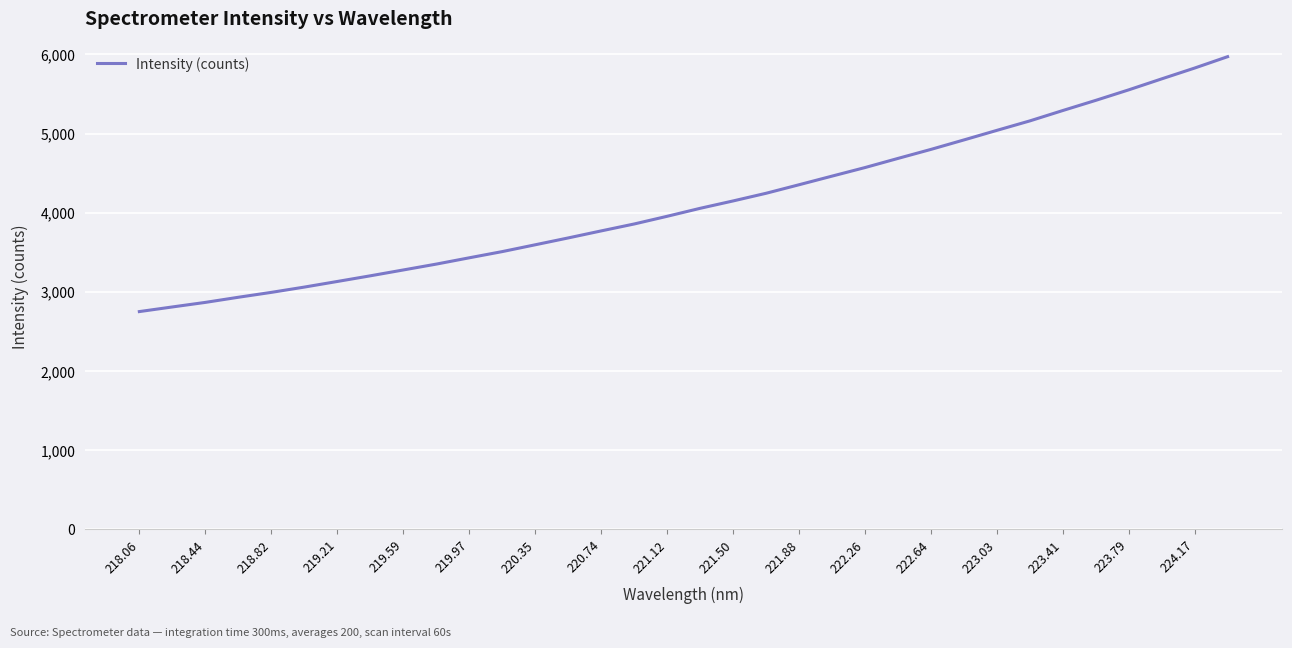

How many series are shown in this chart?

1